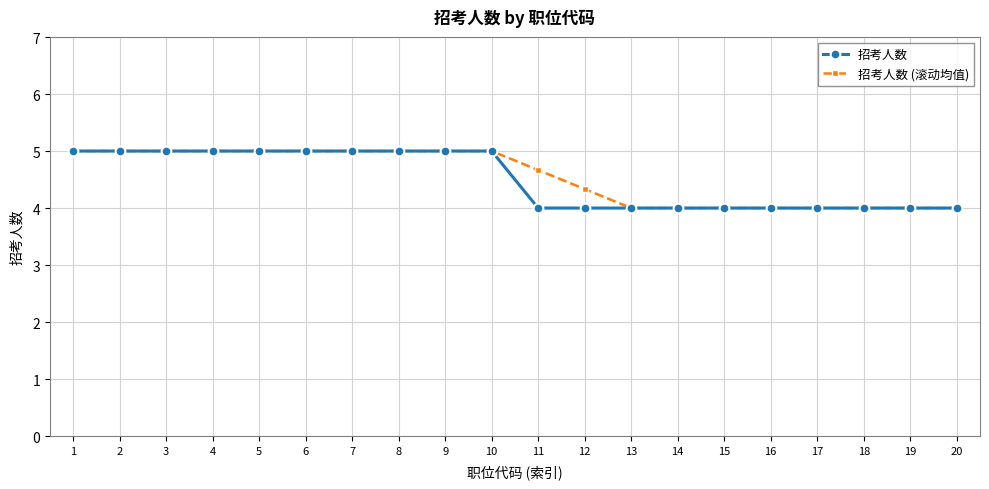

What is the total value across all series at 1?

10.0